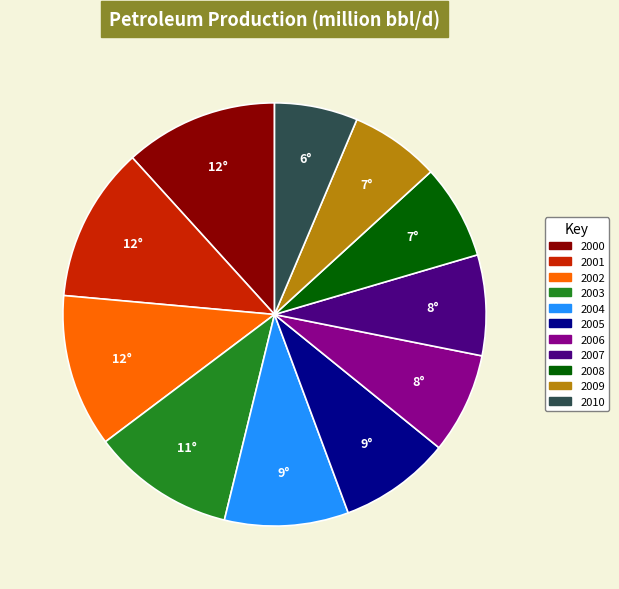

What is the ratio of the value at 2004 to the value at 2010?

1.5